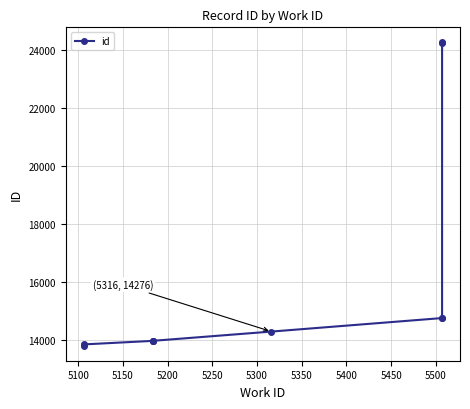

What is the difference between the maximum and second lowest values?

10417